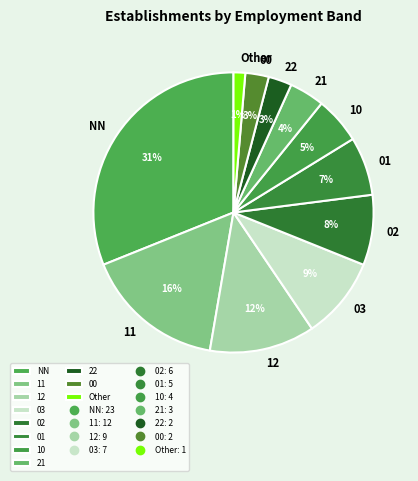

To the nearest percent, what portion does 02 represent?

8%